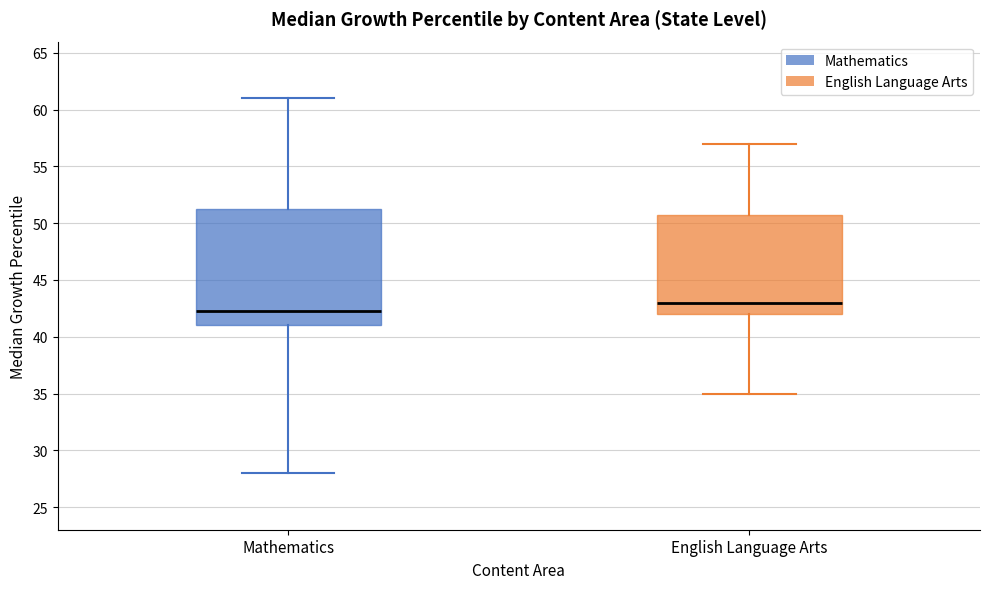

Where does the upper whisker of the box for English Language Arts end on the y-axis? The values are not printed on the chart, so give them approximately, as read against the axis.

57.0